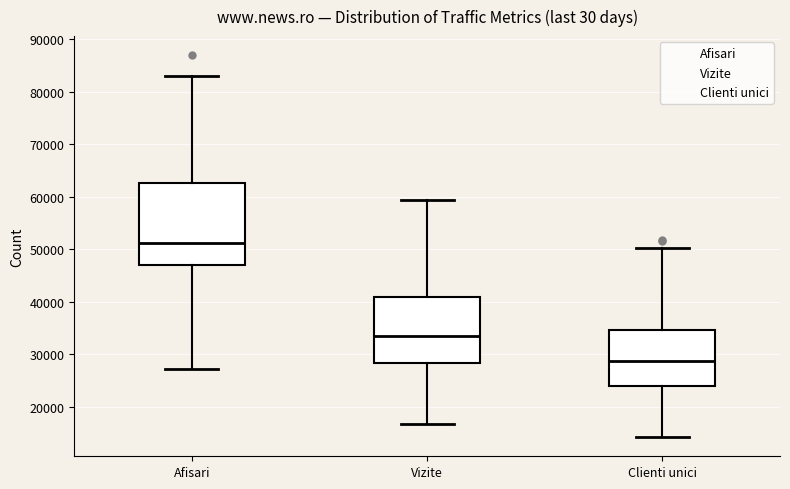

Which box has the highest median line?

Afisari